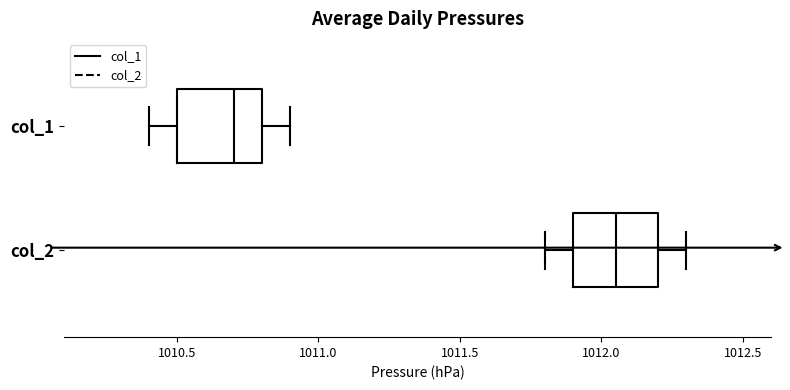

Reading bottom to top, read every box against the x-axis: the position of its median line, the range the box covers, and the ends of its whiskers. The values are not printed on the chart, so give them approximately, as read against the axis.

col_2: median 1012.05, box 1011.90 to 1012.20, whiskers 1011.80 to 1012.30
col_1: median 1010.70, box 1010.50 to 1010.80, whiskers 1010.40 to 1010.90